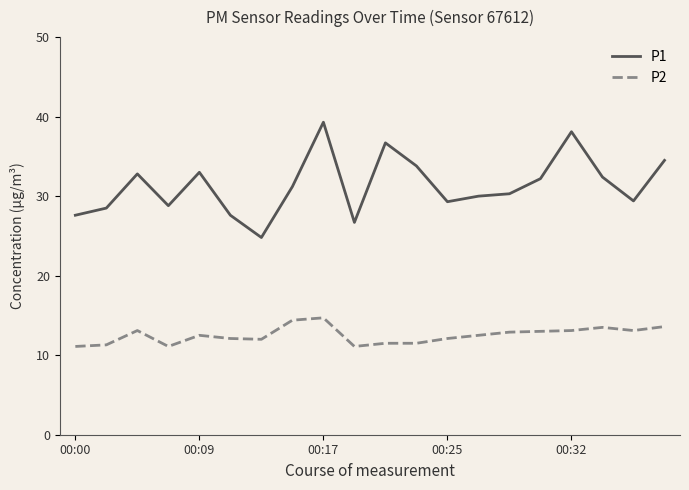

In P1, how many points are lower than both neighbors (excluding endpoints)?

5